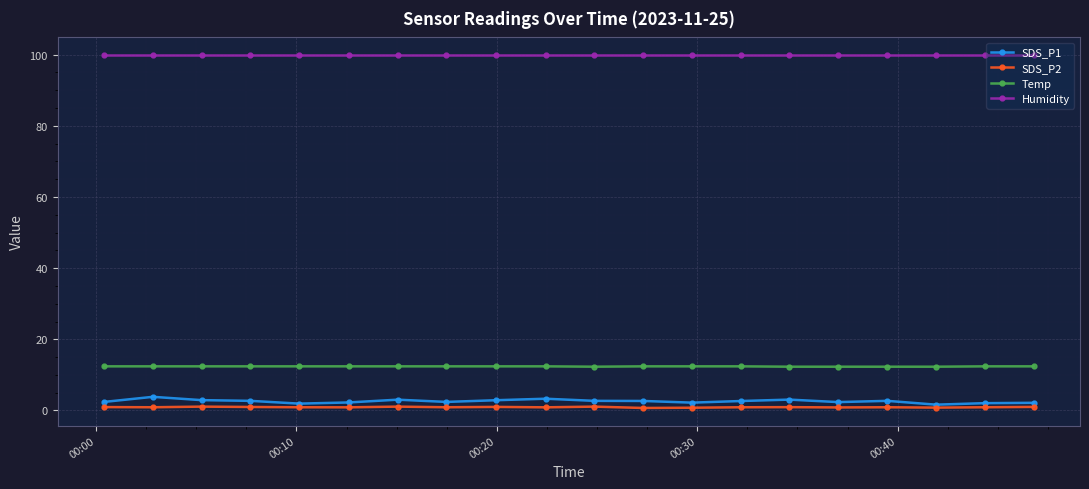

What is the minimum value for Temp?

12.3